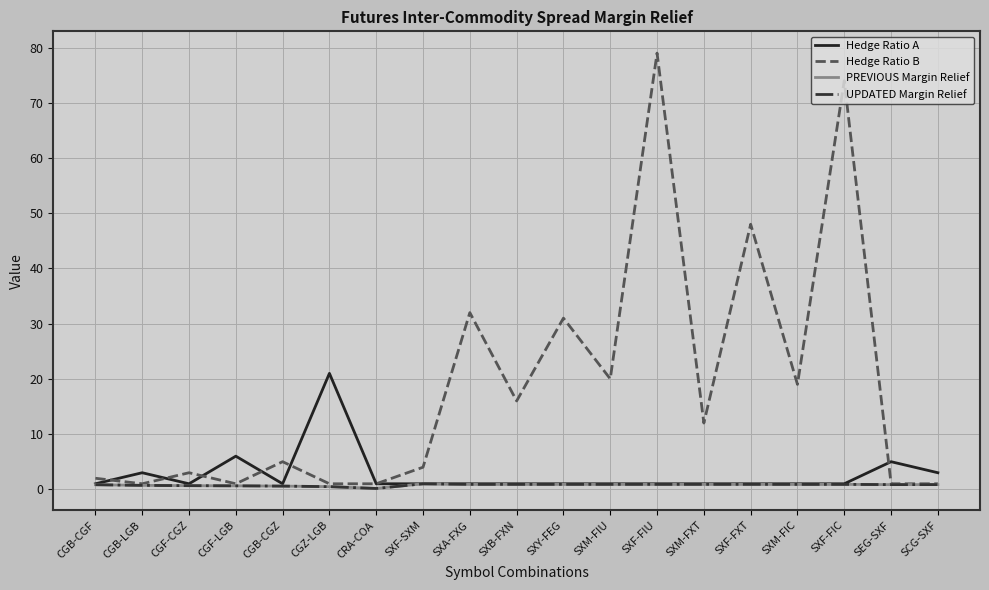

Is the value of Hedge Ratio B at SXM-FIU greater than the value of PREVIOUS Margin Relief at SXM-FXT?

Yes